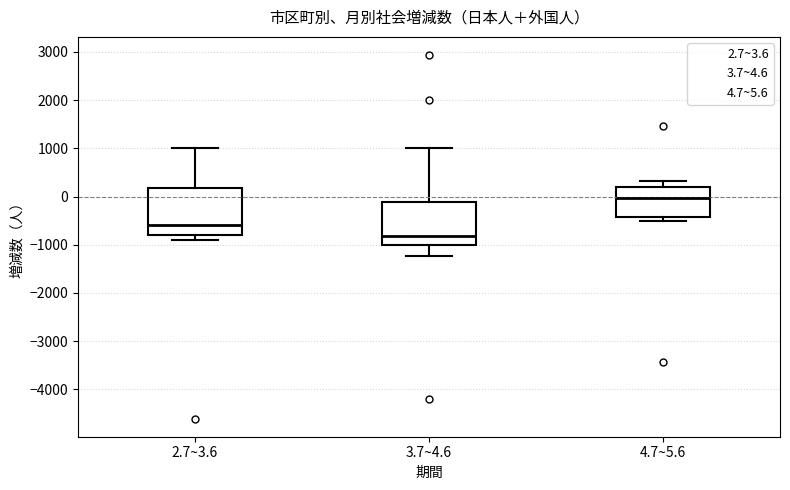

Where is the lower edge of the box for 4.7~5.6 on the y-axis? The values are not printed on the chart, so give them approximately, as read against the axis.

-400